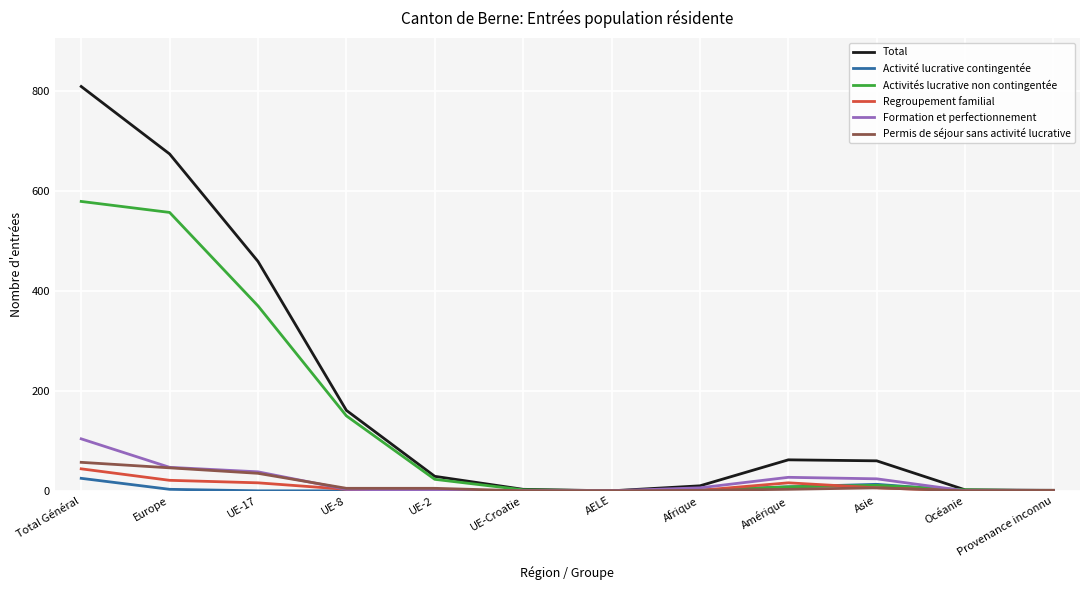

What position from the right is Amérique?

4